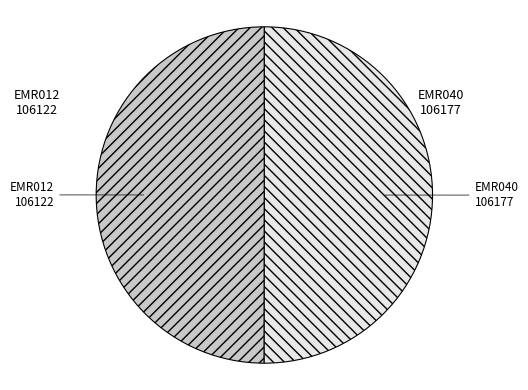

Approximately how many times larger is the value at EMR012 compared to EMR040?

1.0